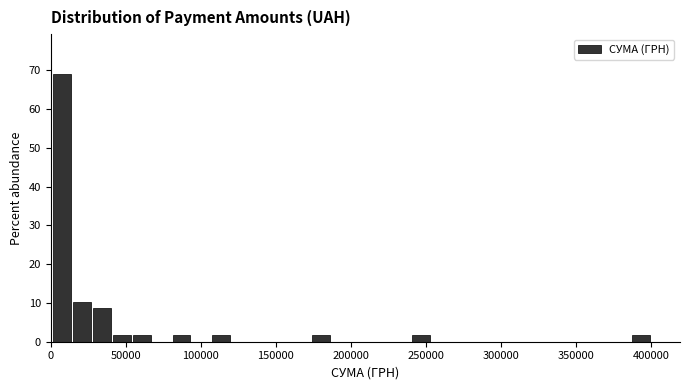

Read against the x-axis, roughly where is the centre of the tallest bar?

5000